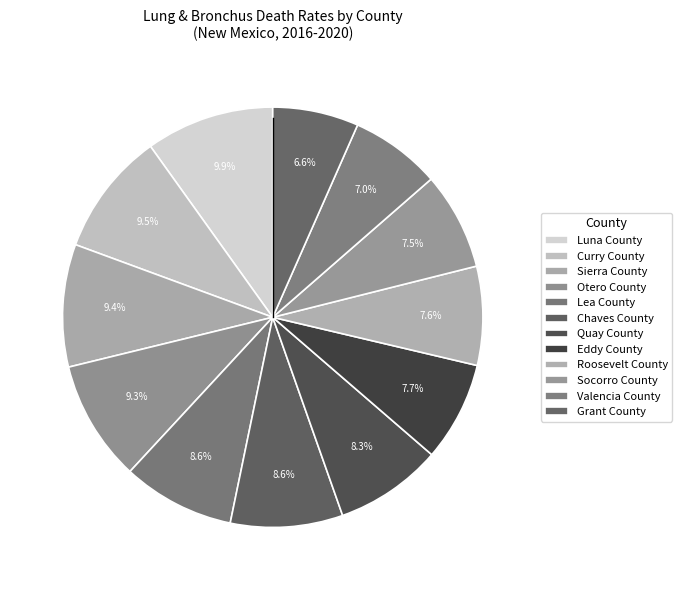

How many slices are in this pie chart?

12